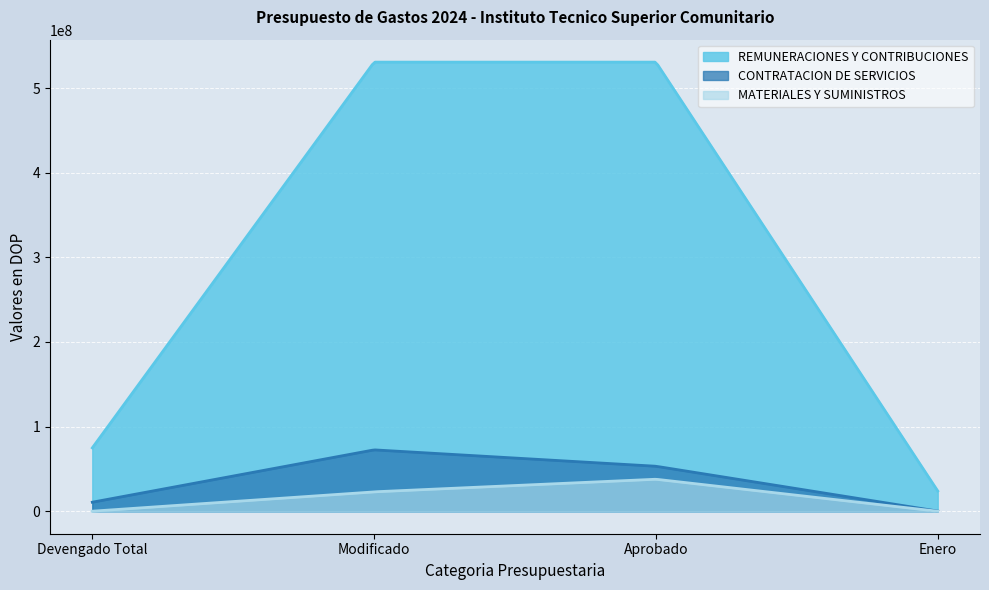

At how many categories does at least one series exceed 9475192?

300